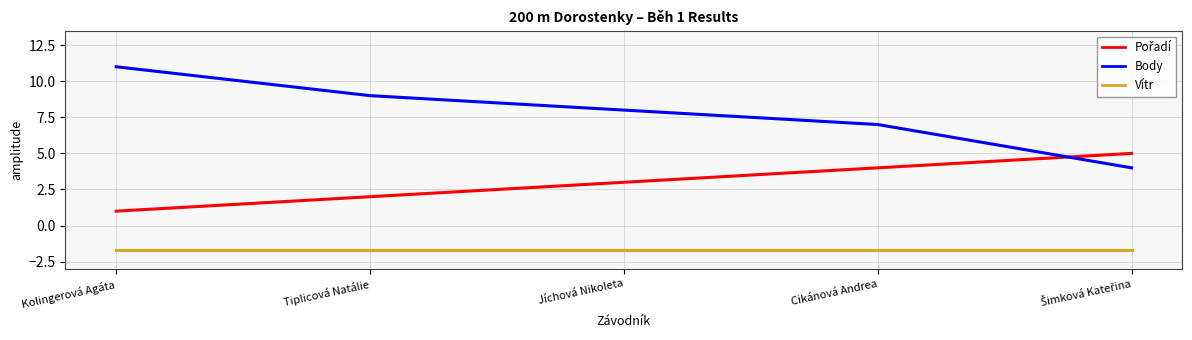

What position from the left is Kolingerová Agáta?

1